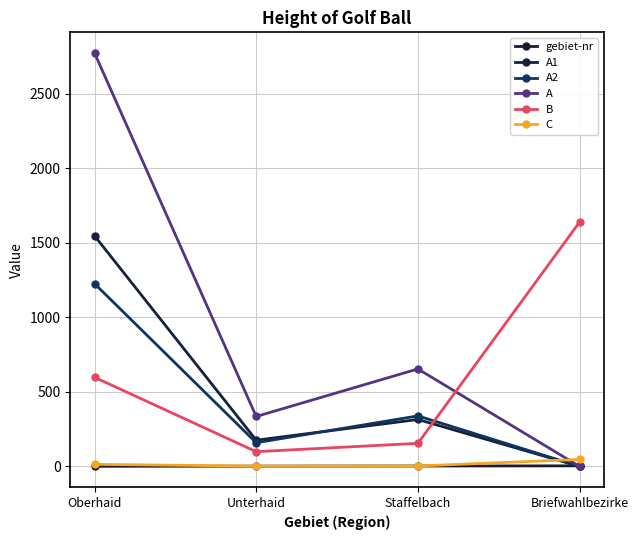

How many lines are shown in the chart?

6